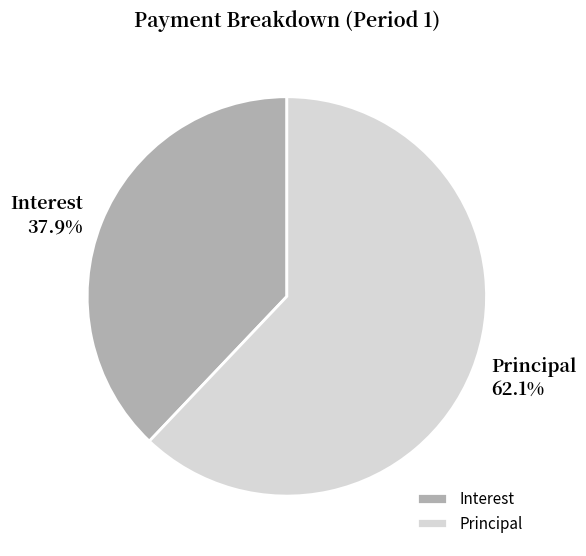

Which category accounts for the majority?

Principal